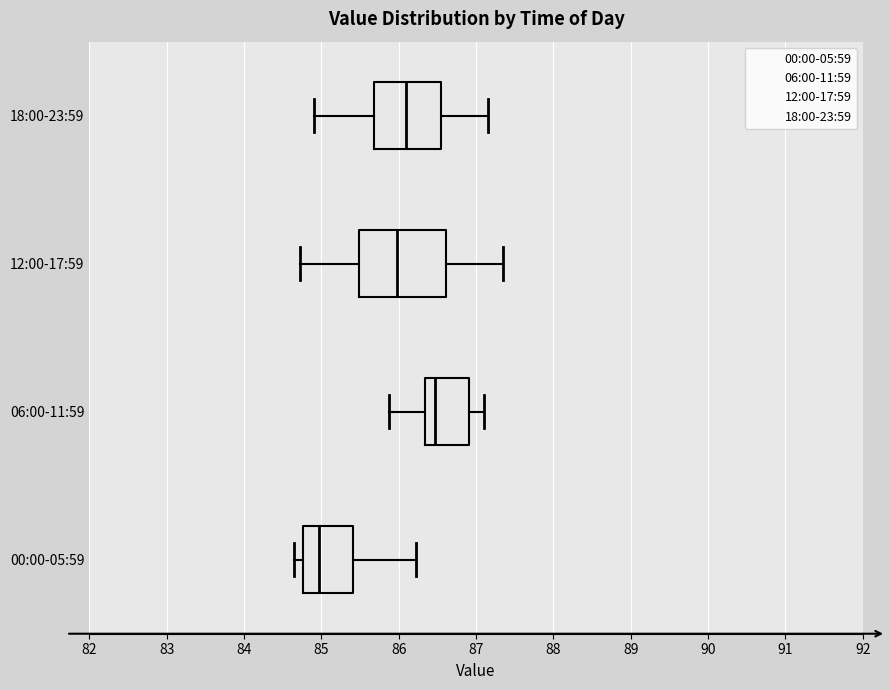

Where does the left whisker of the box for 12:00-17:59 end on the x-axis? The values are not printed on the chart, so give them approximately, as read against the axis.

84.7